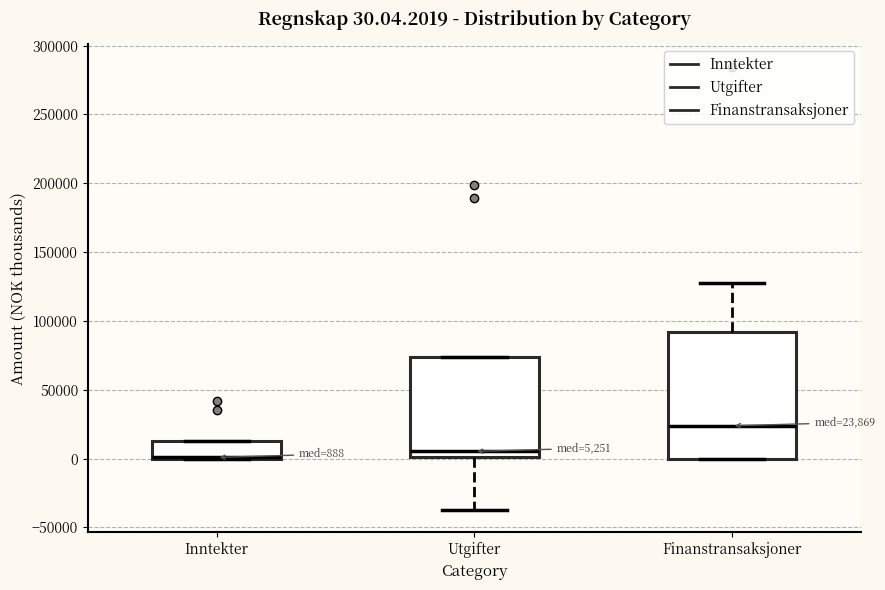

Which box is the tallest, from its lower edge to its upper edge?

Finanstransaksjoner